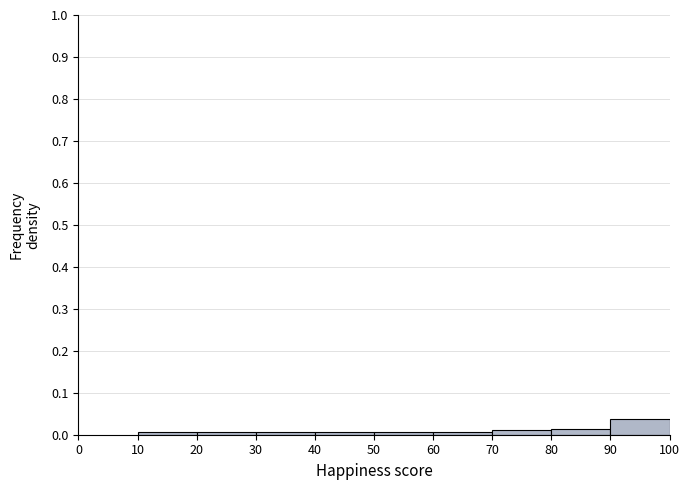

Which range on the x-axis has the tallest bar?

90 to 100